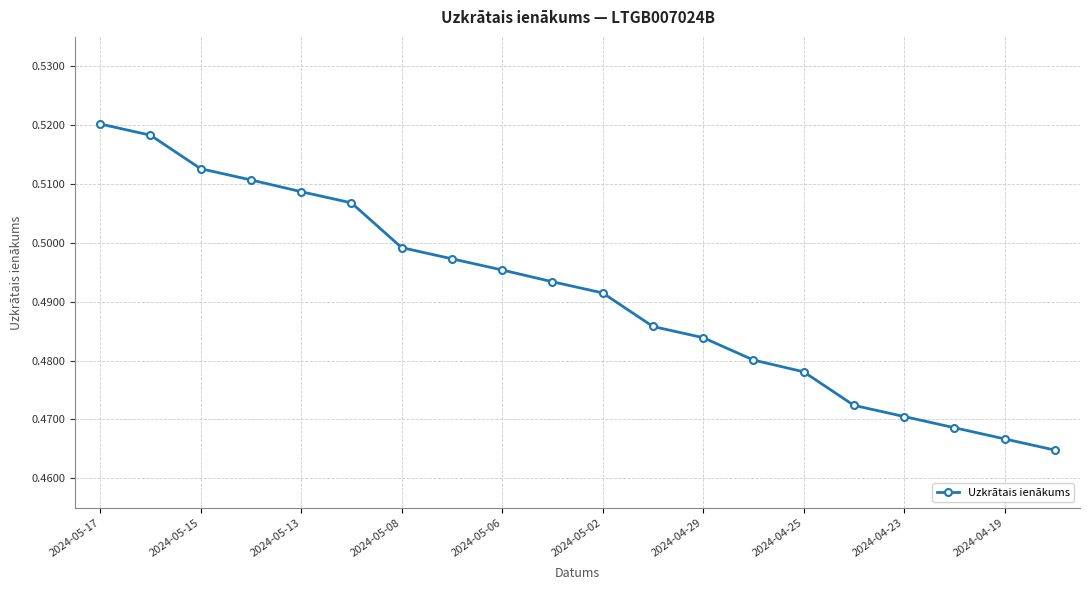

True or false: there are more than 0 points higher than both neighbors.

False